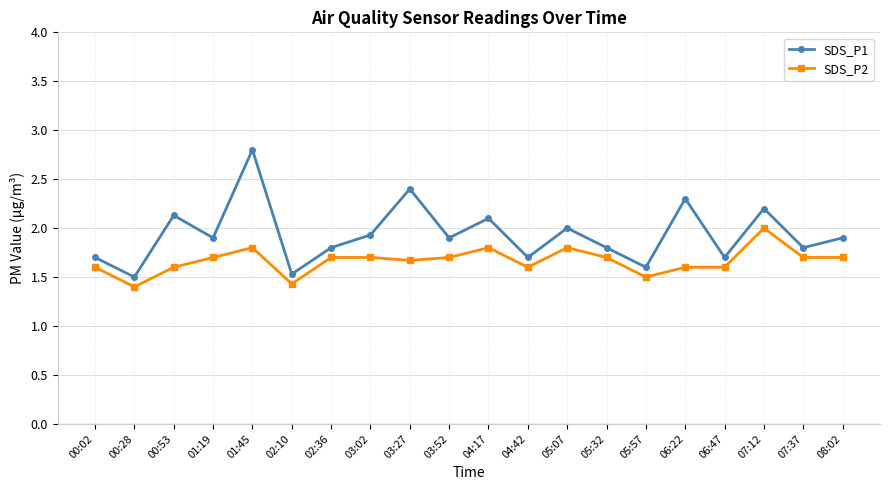

What is the difference between the SDS_P2 values at 04:17 and 00:53?

0.2